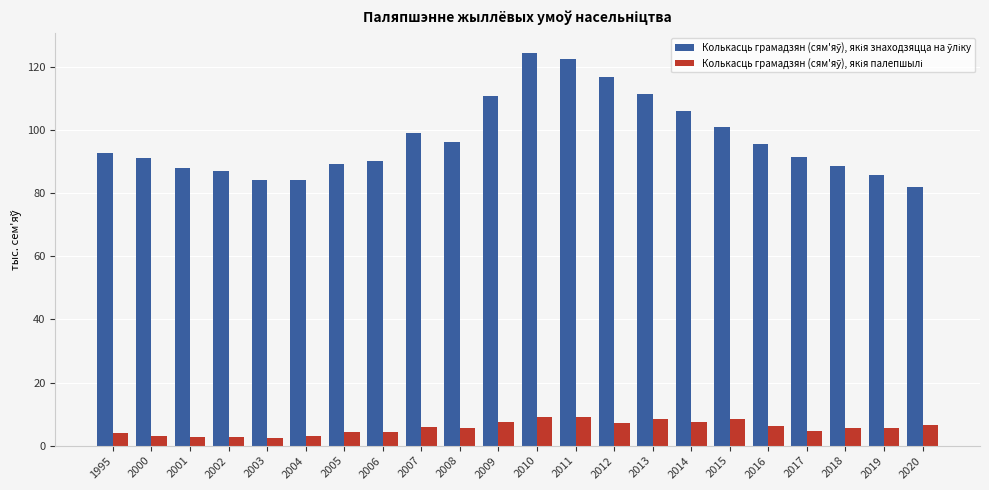

What is the difference between the highest and lowest values at 2007?

93.4